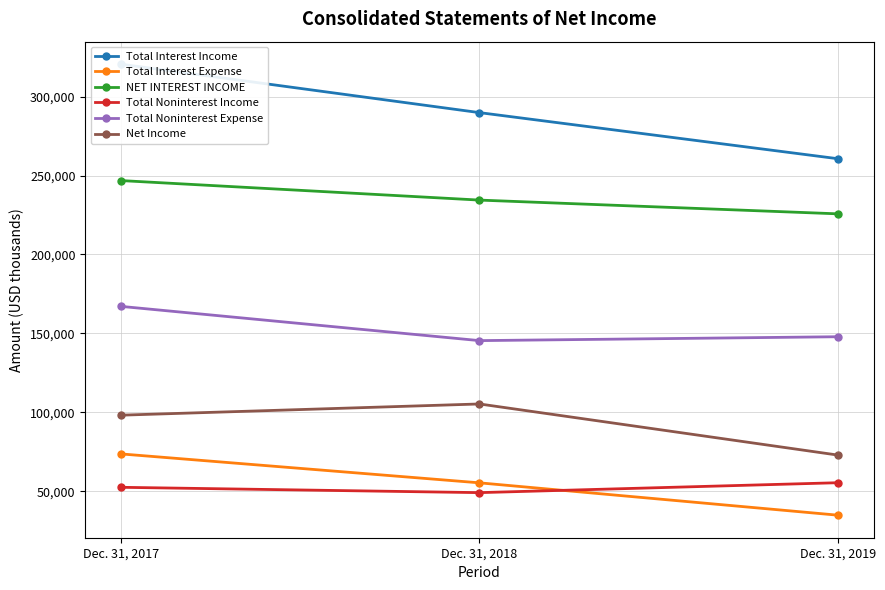

Between Dec. 31, 2017 and Dec. 31, 2019, which series saw the biggest shift?

Total Interest Income